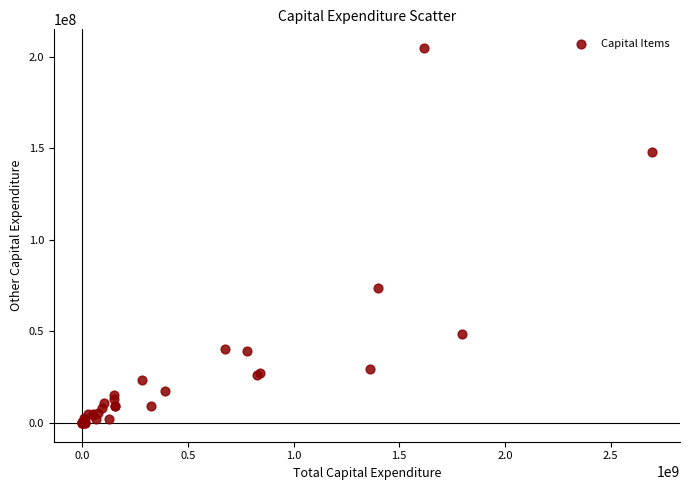

What Y value in the scatter plot is closest to 102419427?

73962483.0